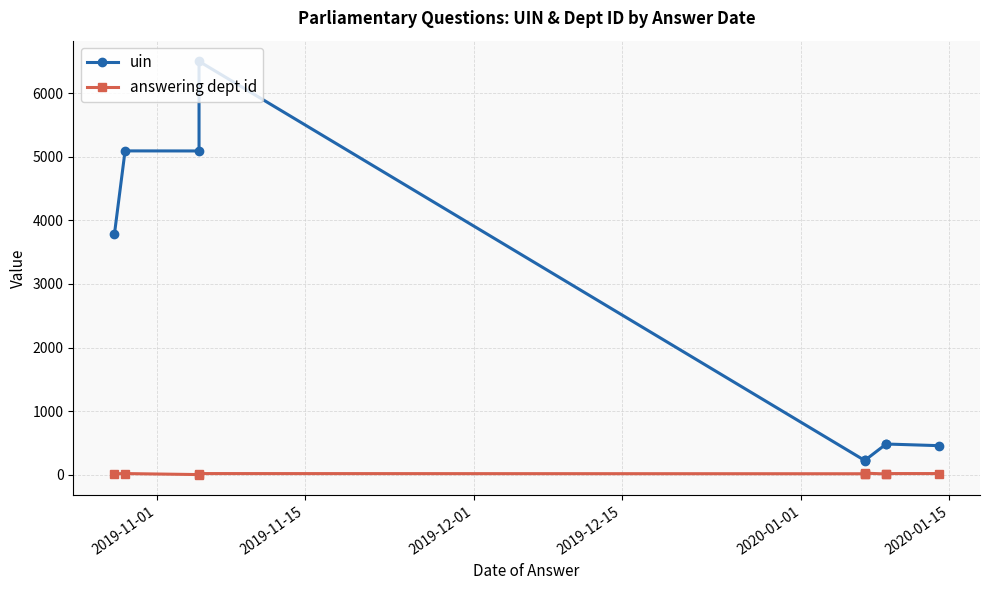

What is the sum of all answering dept id values?

147